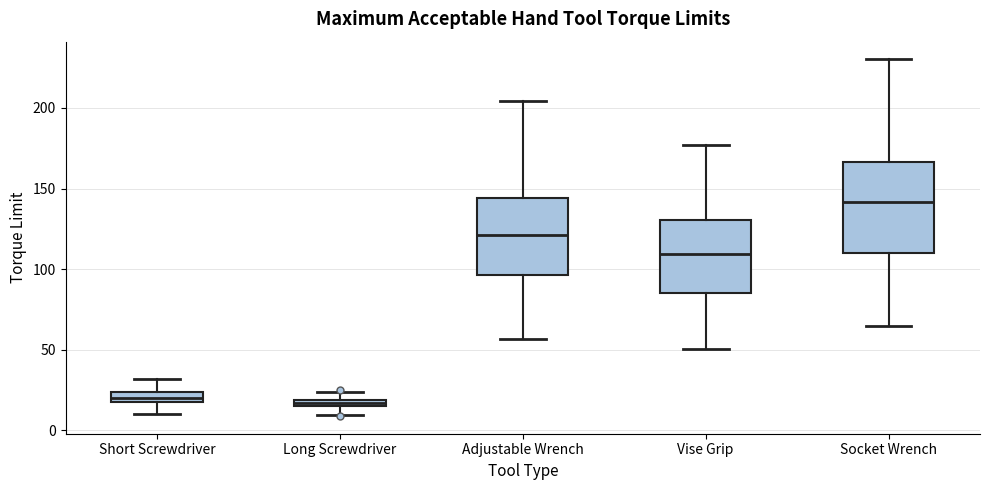

Which box is the tallest, from its lower edge to its upper edge?

Socket Wrench